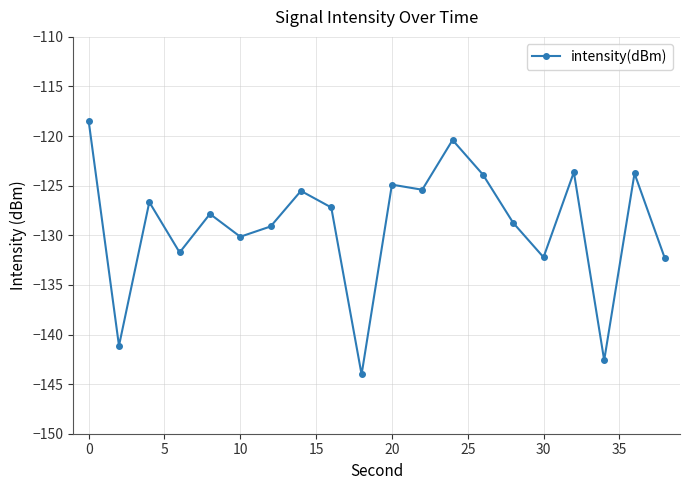

How many interior local valleys (lower than both neighbors) does the data have?

7